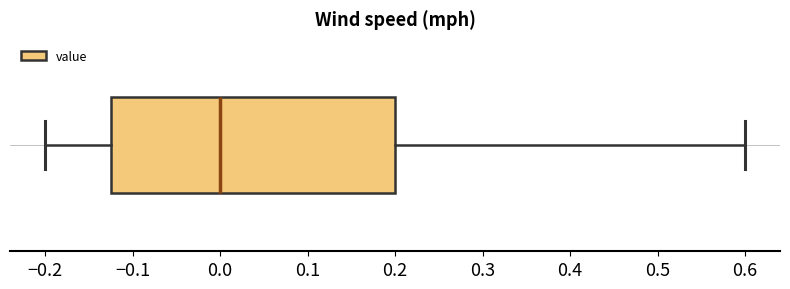

Where does the left whisker of the box end on the x-axis? The values are not printed on the chart, so give them approximately, as read against the axis.

-0.20